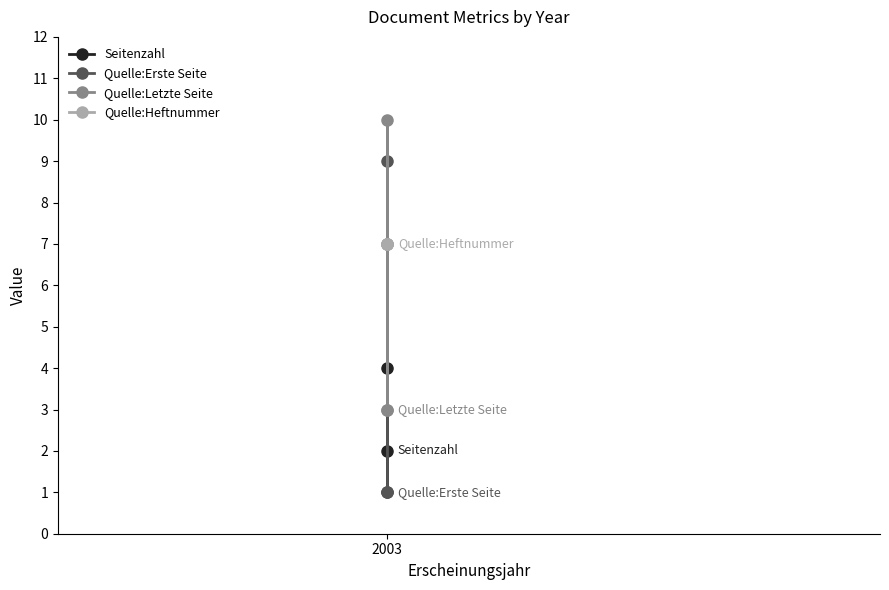

How many lines are shown in the chart?

4